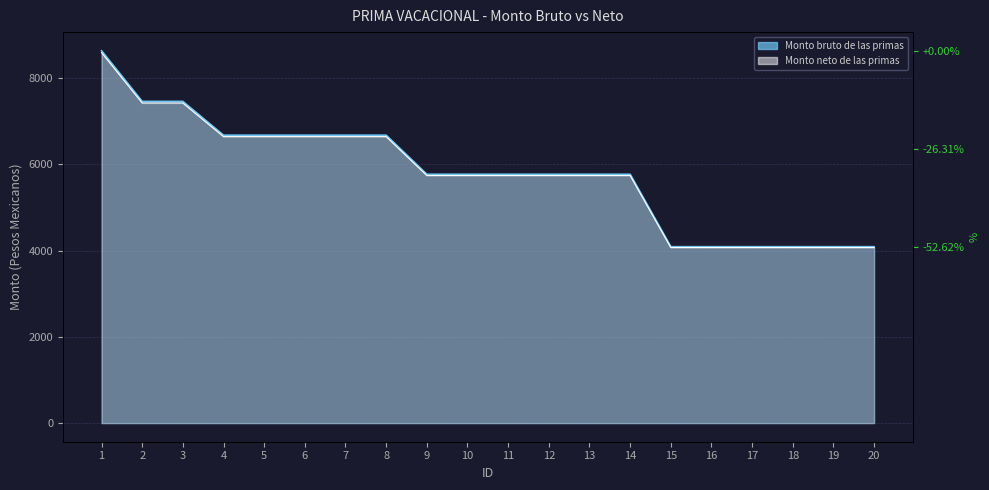

What is the difference between the maximum and minimum values in the Monto bruto de las primas series?

4543.4